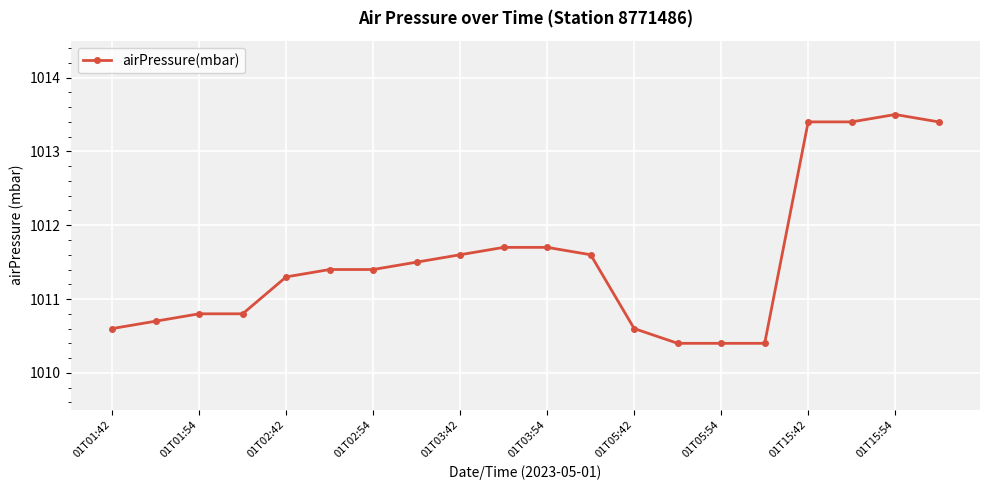

What is the maximum value shown in the chart?

1013.5